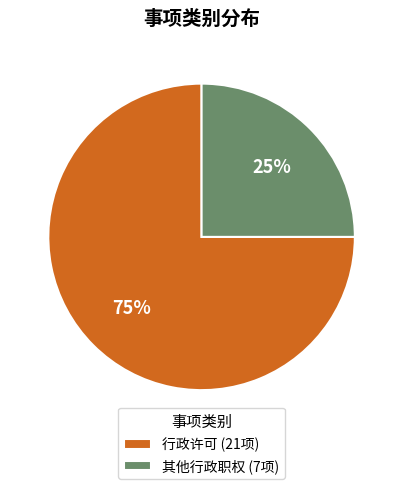

To the nearest percent, what percentage of the pie is 行政许可?

75%